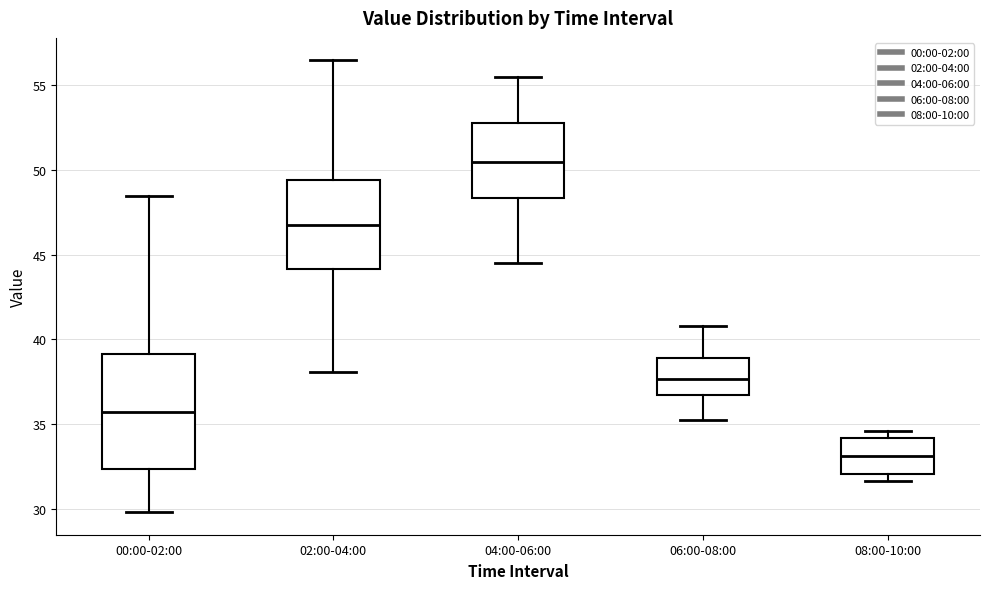

Where does the upper whisker of the box for 04:00-06:00 end on the y-axis? The values are not printed on the chart, so give them approximately, as read against the axis.

55.5